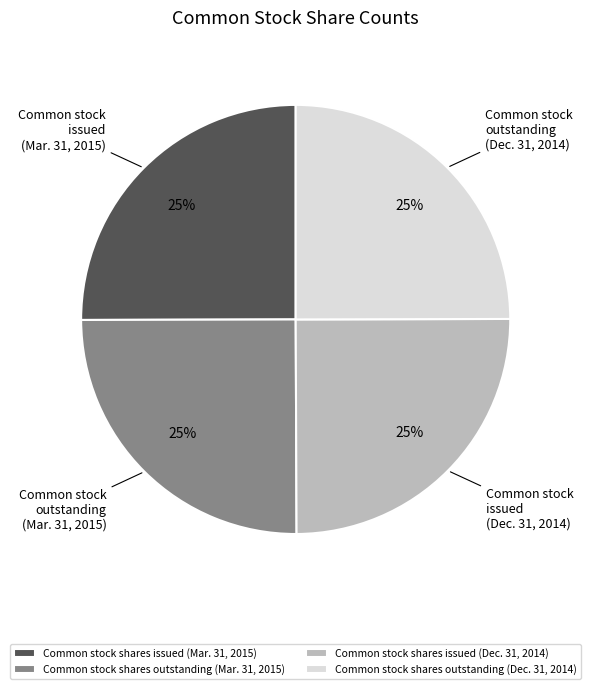

Does any single category account for the majority?

No